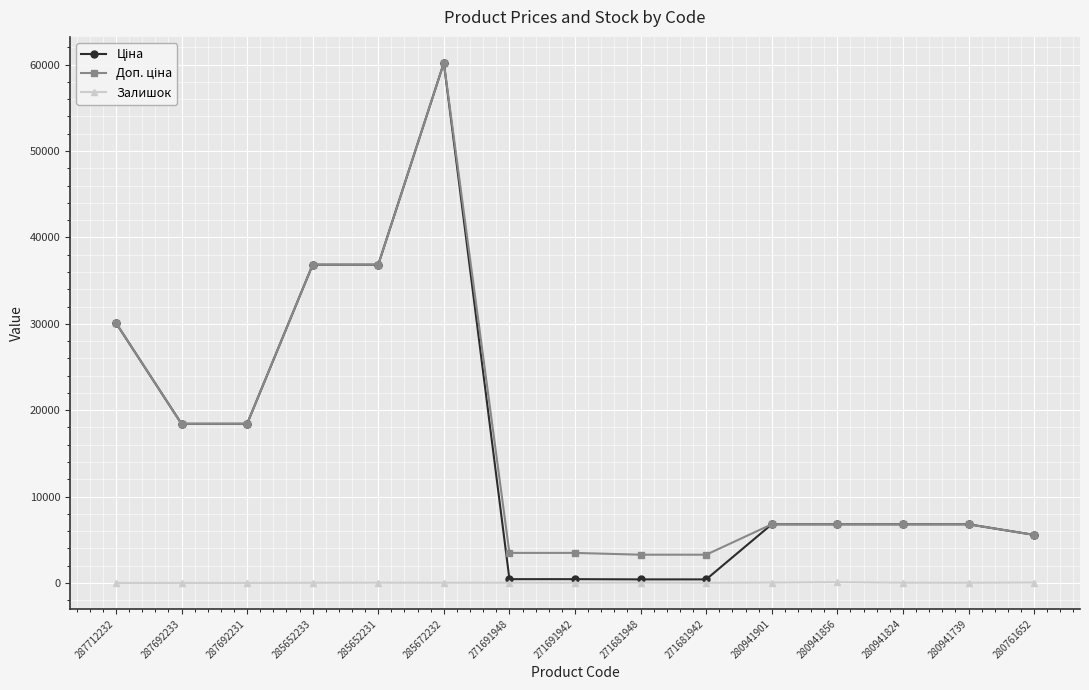

True or false: Залишок has a value of 20.0 at 280941824.

True